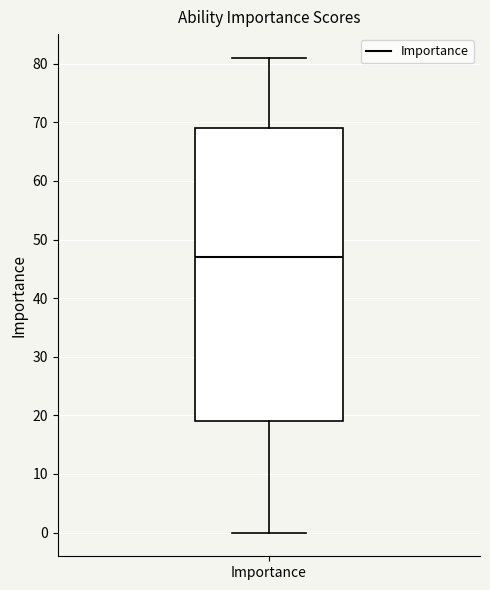

Read this box plot against the y-axis: the position of the median line, the range covered by the box, and the ends of both whiskers. The values are not printed on the chart, so give them approximately, as read against the axis.

median 47, box 19 to 69, whiskers 0 to 81